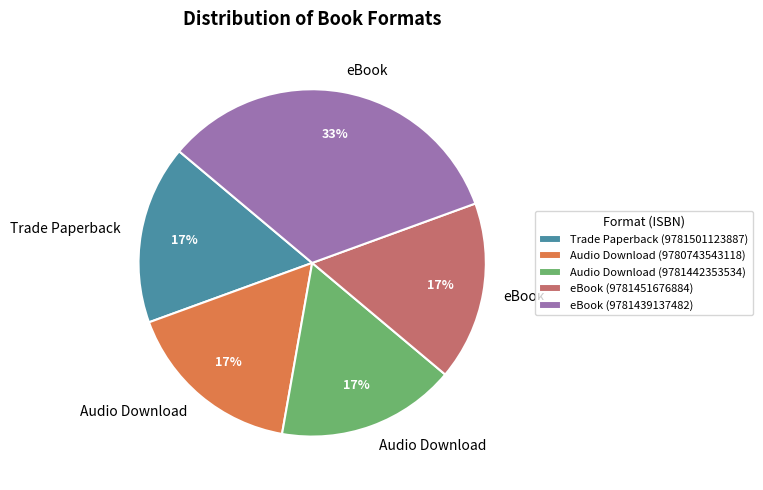

Is there a majority slice in this chart?

No